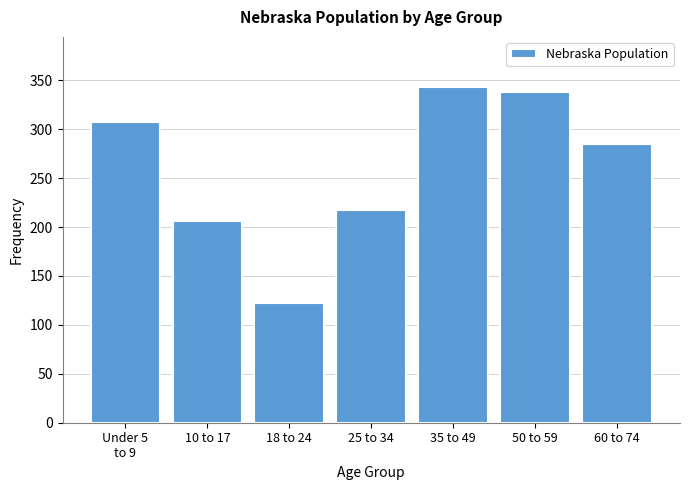

Reading left to right, extract all data points from this chart.

307	206	122	217	343	338	285